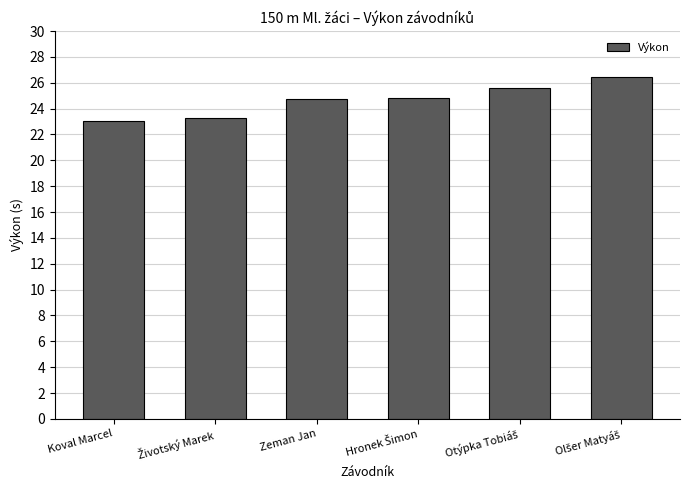

Are the bars grouped side by side (vs. stacked)?

No